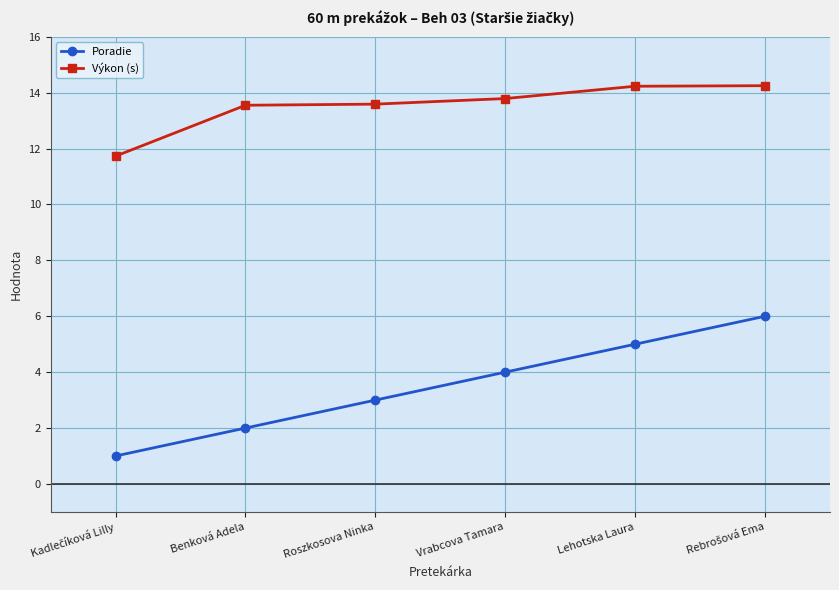

What is the difference between the maximum and second lowest values in the Poradie series?

4.0